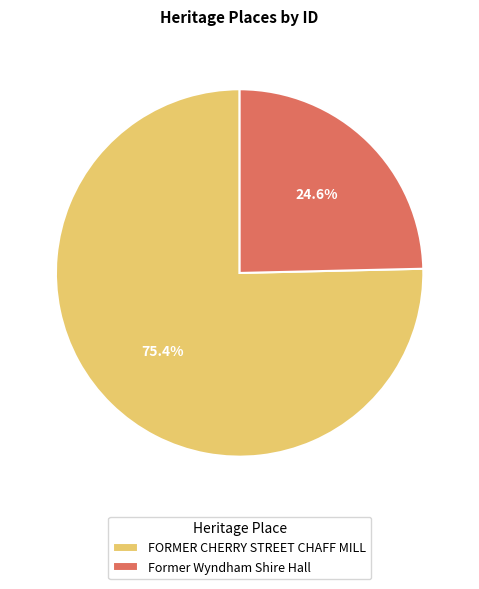

To the nearest percent, what is the difference between the largest and smallest slice percentages?

51%